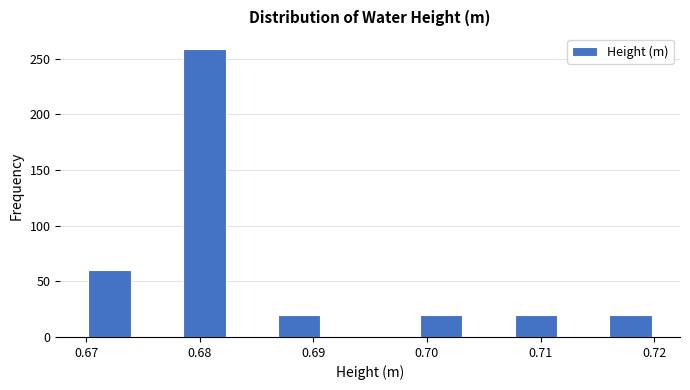

How tall is the bar that spans 0.708 to 0.712 on the x-axis? Neither the bar edges nor the heights are printed on the chart, so give them approximately, as read against the axes.

20